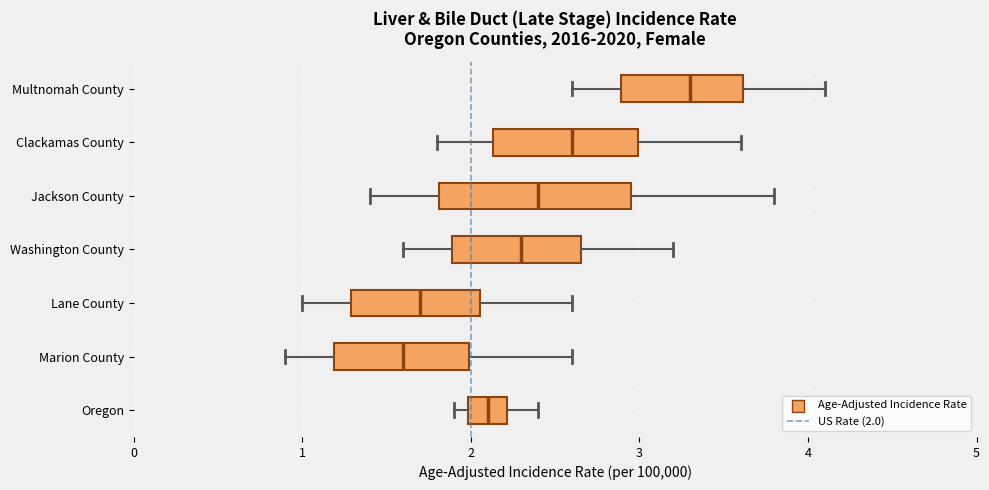

Where is the left edge of the box for Marion County on the x-axis? The values are not printed on the chart, so give them approximately, as read against the axis.

1.2